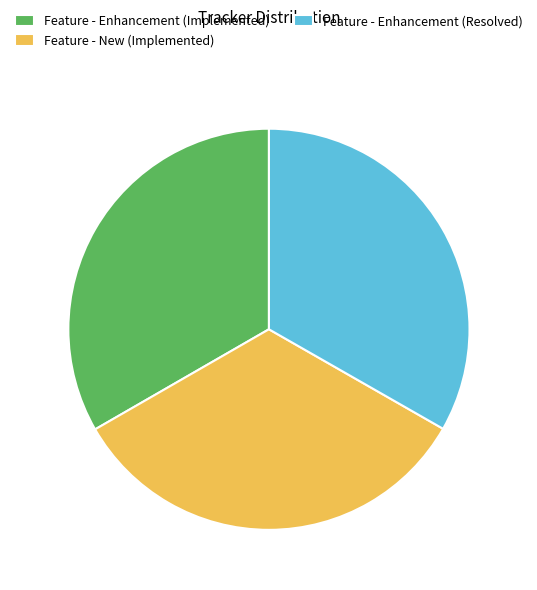

Is there a majority slice in this chart?

No